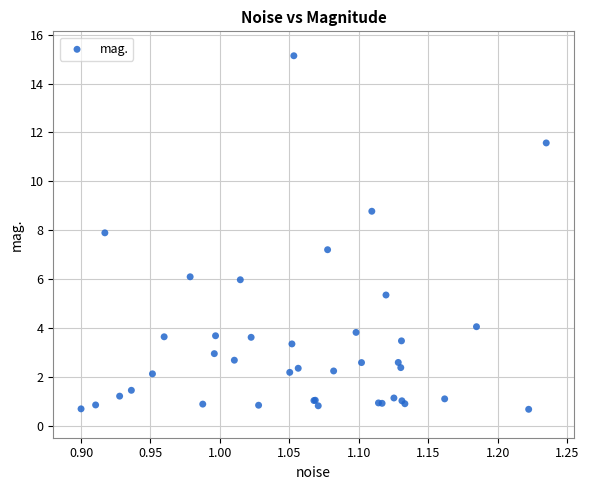

What Y value in the scatter plot is closest to 7?

7.2